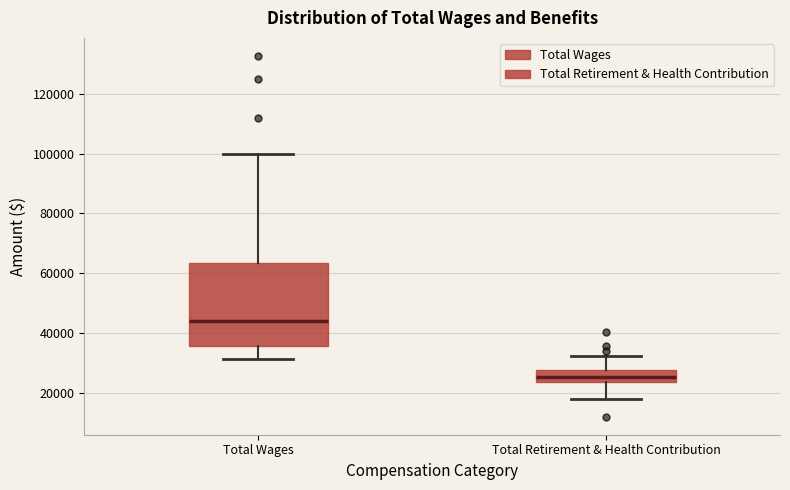

Reading left to right, read every box against the y-axis: the position of its median line, the range the box covers, and the ends of its whiskers. The values are not printed on the chart, so give them approximately, as read against the axis.

Total Wages: median 44000, box 36000 to 64000, whiskers 32000 to 100000
Total Retirement & Health Contribution: median 26000, box 24000 to 28000, whiskers 18000 to 32000